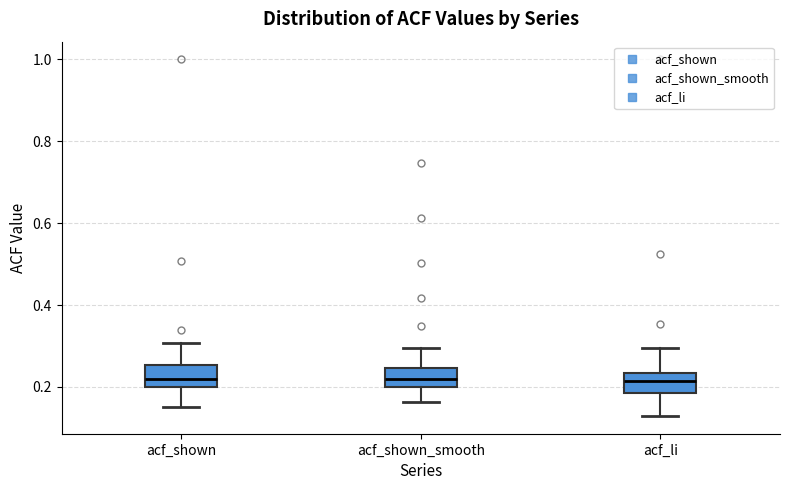

Reading left to right, read every box against the y-axis: the position of its median line, the range the box covers, and the ends of its whiskers. The values are not printed on the chart, so give them approximately, as read against the axis.

acf_shown: median 0.22, box 0.20 to 0.26, whiskers 0.16 to 0.30
acf_shown_smooth: median 0.22, box 0.20 to 0.24, whiskers 0.16 to 0.30
acf_li: median 0.22, box 0.18 to 0.24, whiskers 0.12 to 0.30